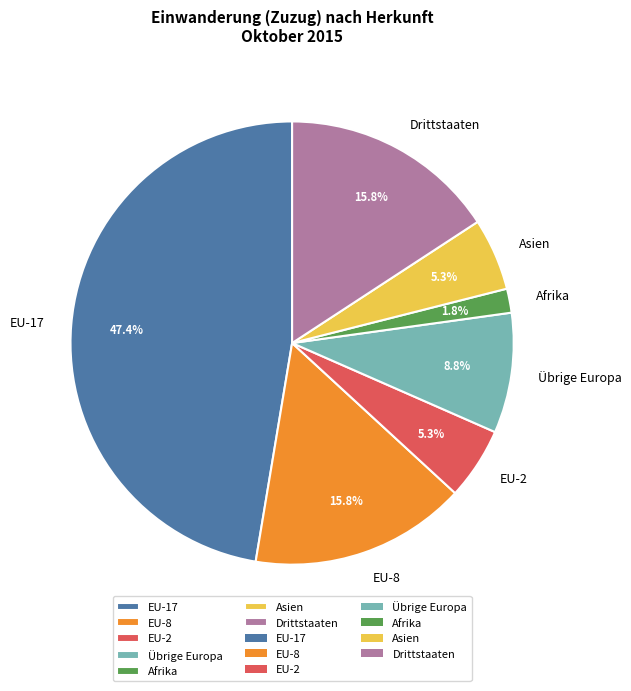

Which category has the smallest portion of the pie?

Afrika